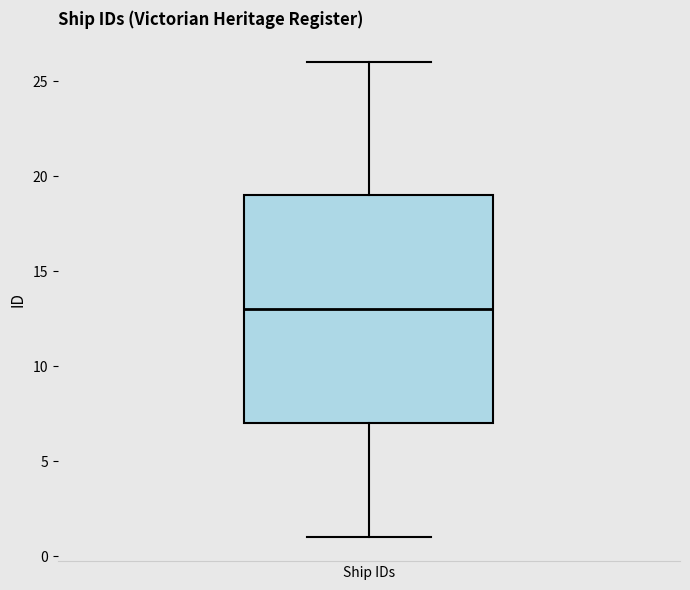

Read this box plot against the y-axis: the position of the median line, the range covered by the box, and the ends of both whiskers. The values are not printed on the chart, so give them approximately, as read against the axis.

median 13, box 7 to 19, whiskers 1 to 26